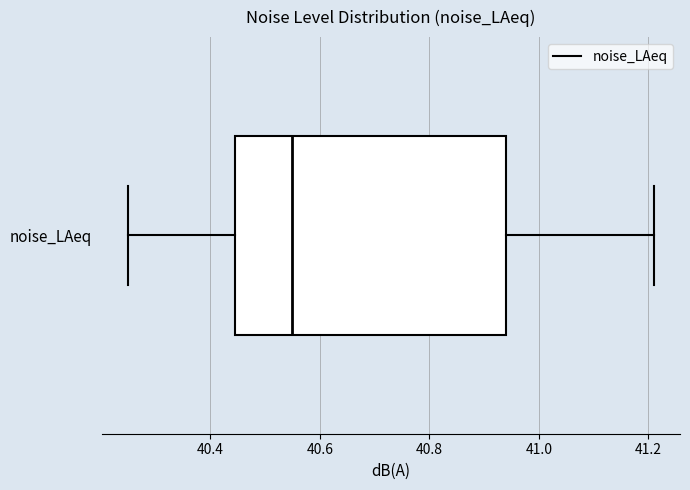

Read this box plot against the x-axis: the position of the median line, the range covered by the box, and the ends of both whiskers. The values are not printed on the chart, so give them approximately, as read against the axis.

median 40.56, box 40.44 to 40.94, whiskers 40.26 to 41.22